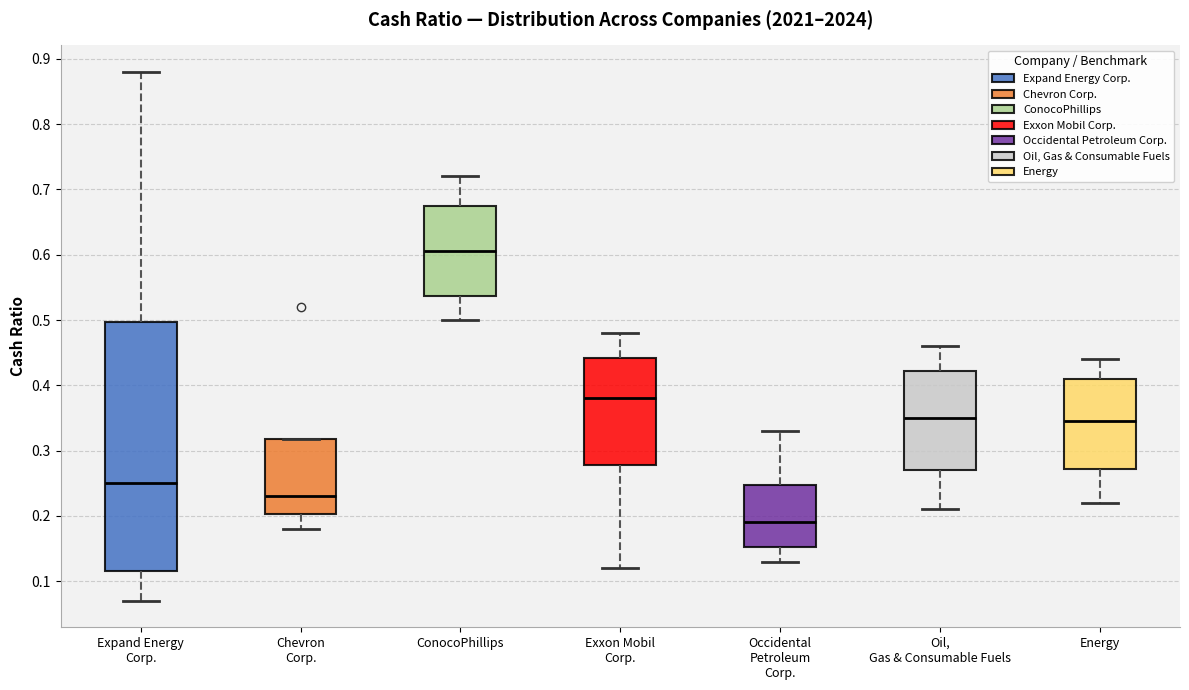

Reading left to right, transcribe this box plot: for each box, give where its median line is, the range the box spans, and where its two whiskers end, as read against the y-axis. The values are not printed on the chart, so give them approximately, as read against the axis.

Expand Energy Corp.: median 0.25, box 0.12 to 0.50, whiskers 0.07 to 0.88
Chevron Corp.: median 0.23, box 0.20 to 0.32, whiskers 0.18 to 0.32
ConocoPhillips: median 0.61, box 0.54 to 0.68, whiskers 0.50 to 0.72
Exxon Mobil Corp.: median 0.38, box 0.28 to 0.44, whiskers 0.12 to 0.48
Occidental Petroleum Corp.: median 0.19, box 0.15 to 0.25, whiskers 0.13 to 0.33
Oil, Gas & Consumable Fuels: median 0.35, box 0.27 to 0.42, whiskers 0.21 to 0.46
Energy: median 0.35, box 0.27 to 0.41, whiskers 0.22 to 0.44